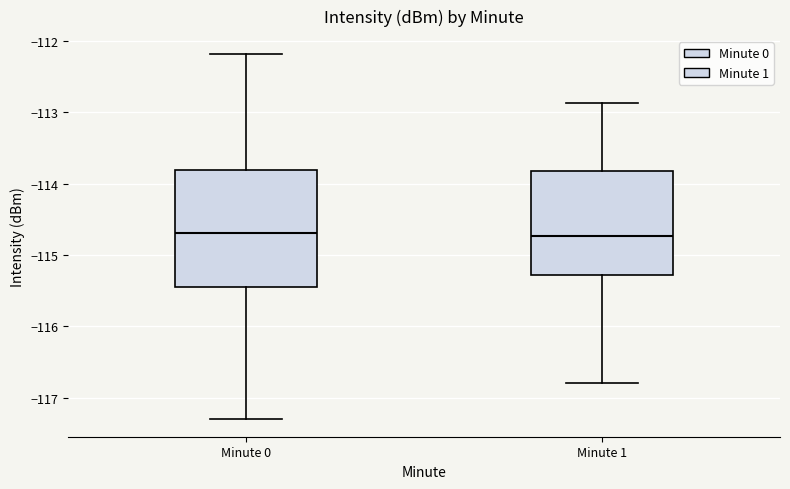

Comparing the boxes themselves (not the whiskers), which one is the tallest?

Minute 0